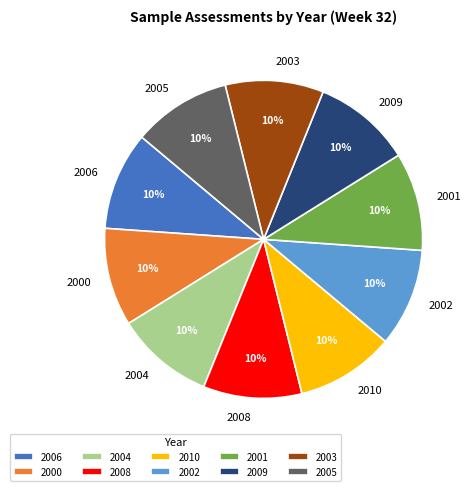

The 2008 slice represents 16% of the pie. True or false?

False